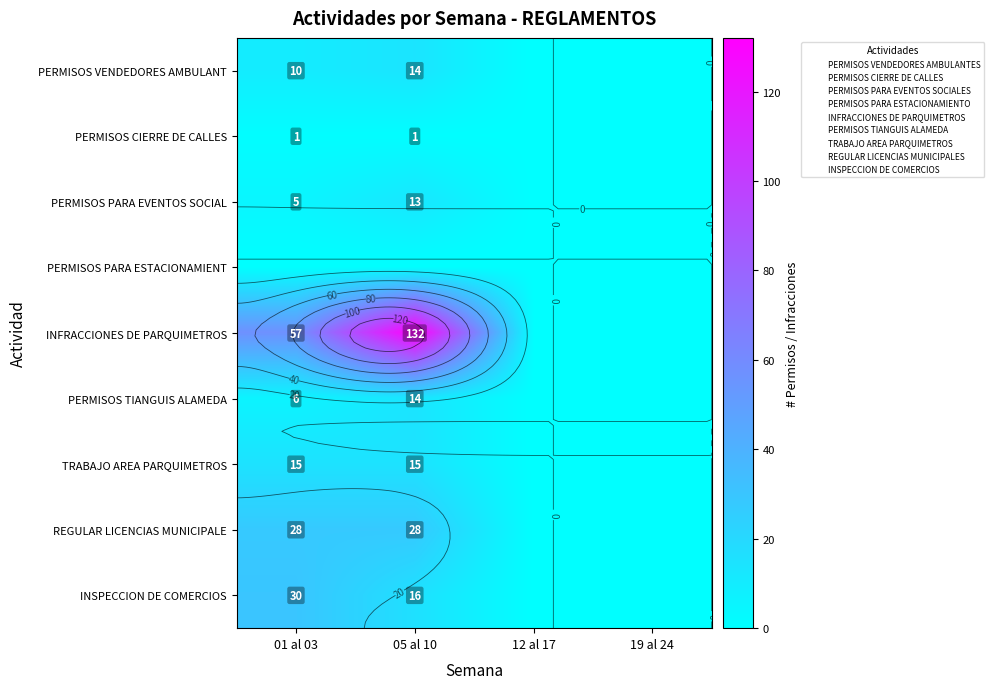

List the series in order of their peak value, highest first.

INFRACCIONES DE PARQUIMETROS, INSPECCION DE COMERCIOS, REGULAR LICENCIAS MUNICIPALE, TRABAJO AREA PARQUIMETROS, PERMISOS VENDEDORES AMBULANT, PERMISOS TIANGUIS ALAMEDA, PERMISOS PARA EVENTOS SOCIAL, PERMISOS CIERRE DE CALLES, PERMISOS PARA ESTACIONAMIENT